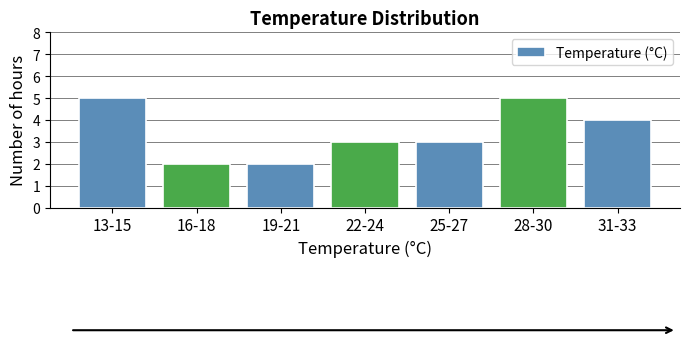

Reading left to right, list all the values displayed in this chart.

5	2	2	3	3	5	4